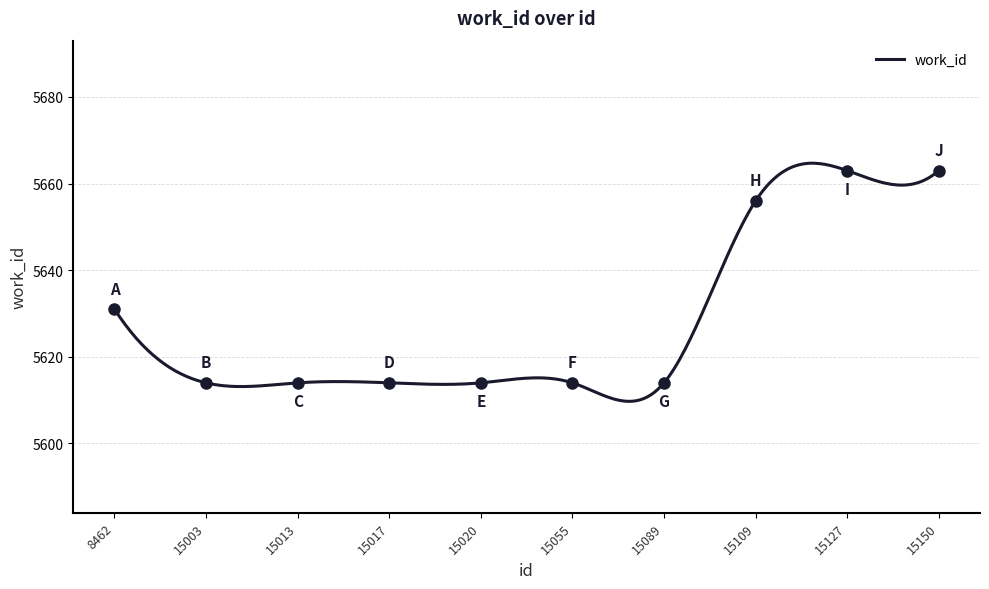

Between 15013 and 15020, which is larger?

15013